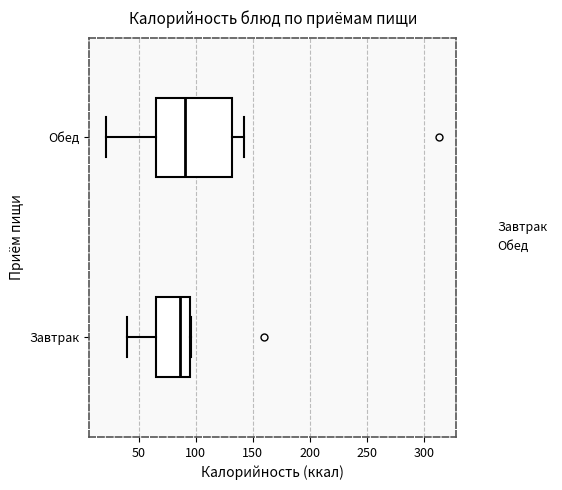

Which box is the widest, from its left edge to its right edge?

Обед